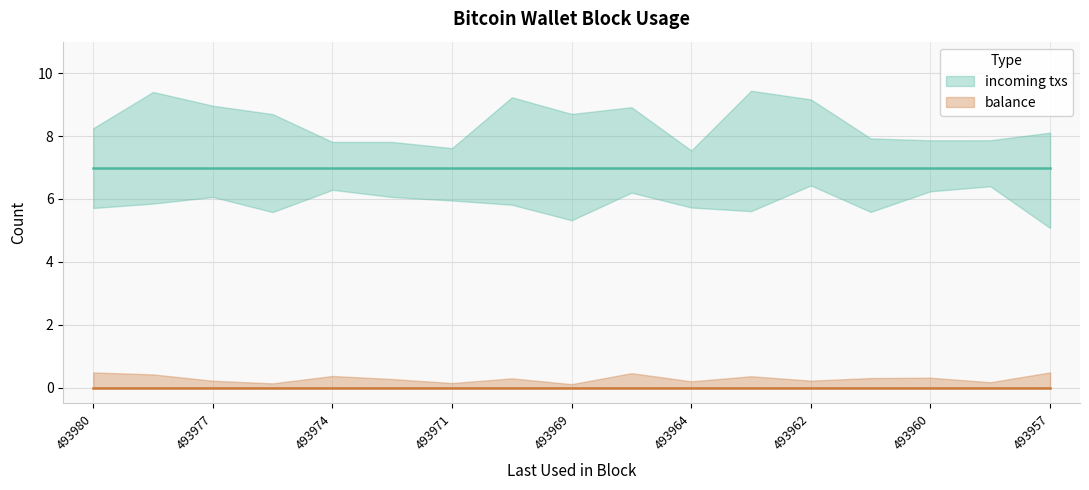

At 493957, list the series in order from smallest to largest.

balance, incoming txs